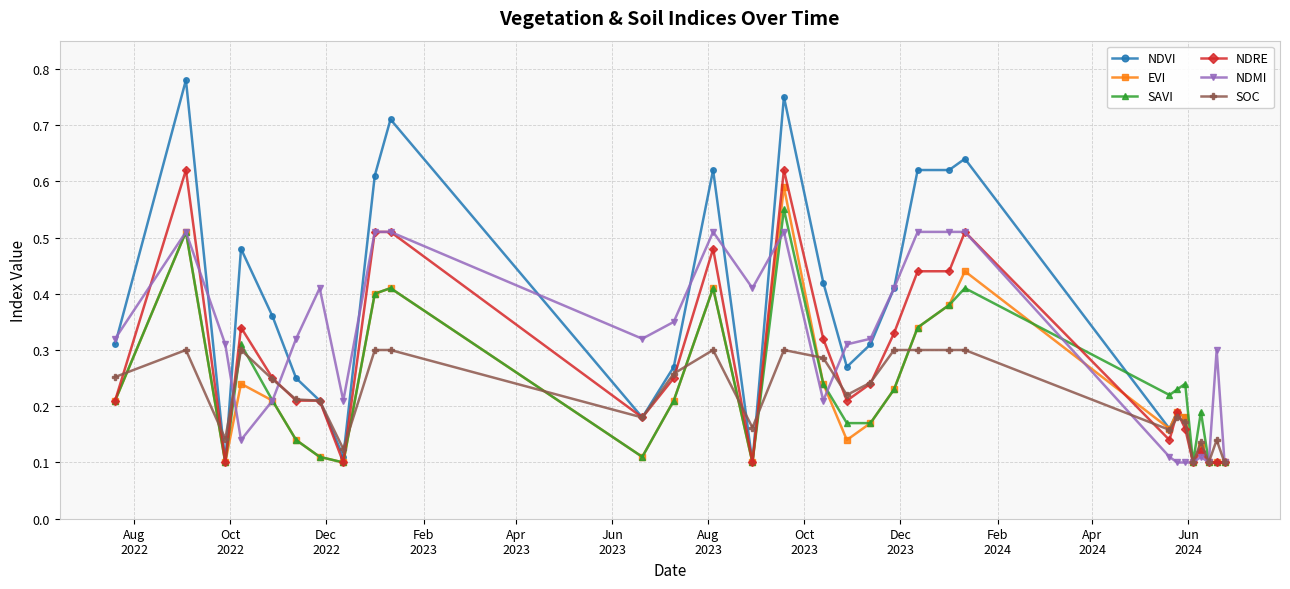

Is this an area chart (filled region under the line)?

No